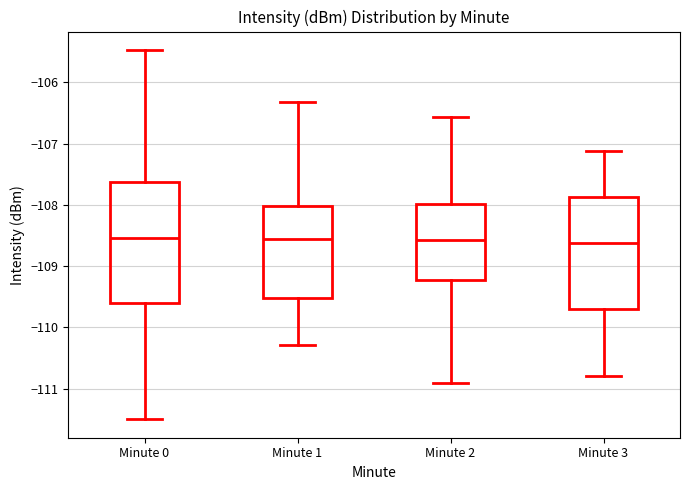

Reading left to right, read every box against the y-axis: the position of its median line, the range the box covers, and the ends of its whiskers. The values are not printed on the chart, so give them approximately, as read against the axis.

Minute 0: median -108.5, box -109.6 to -107.6, whiskers -111.5 to -105.5
Minute 1: median -108.6, box -109.5 to -108.0, whiskers -110.3 to -106.3
Minute 2: median -108.6, box -109.2 to -108.0, whiskers -110.9 to -106.6
Minute 3: median -108.6, box -109.7 to -107.9, whiskers -110.8 to -107.1